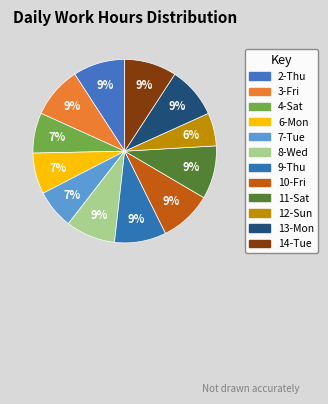

How many segments does this pie chart have?

12